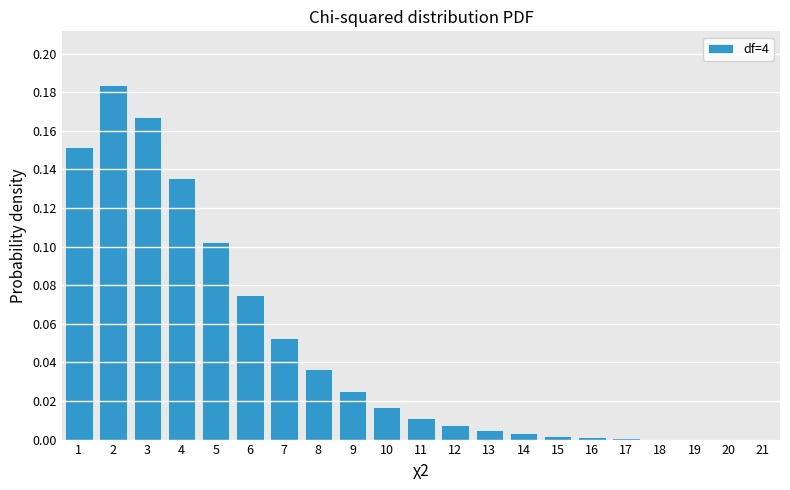

The chart shows a value of 0.0 at 6. True or false?

False